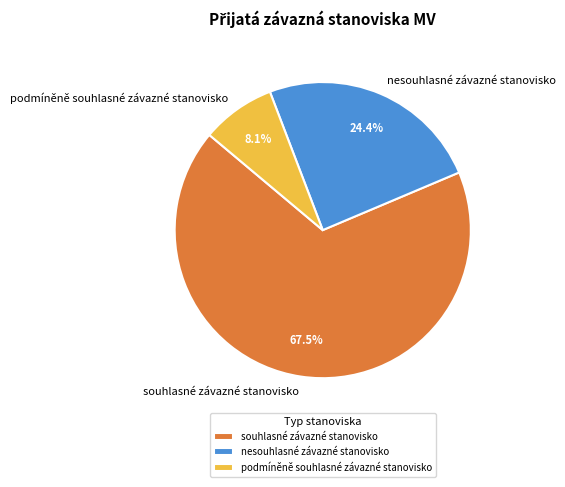

Which category accounts for the majority?

souhlasné závazné stanovisko